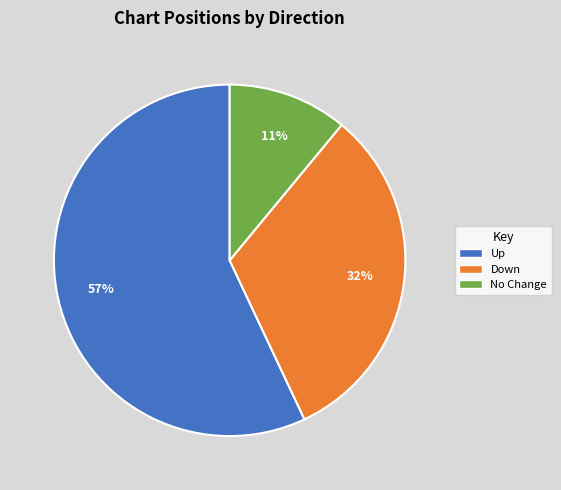

Do No Change and Down together represent more than half of the pie?

No